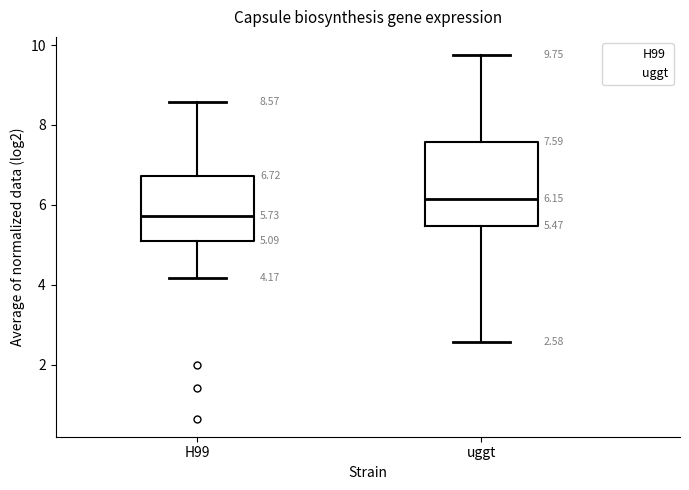

Which box's median line is the lowest?

H99